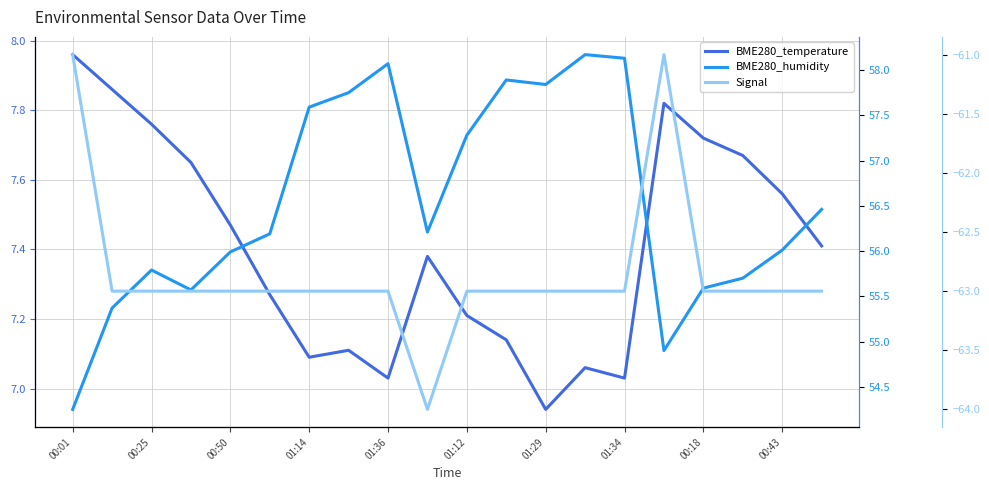

Reading right to left, list all the values displayed in this chart.

BME280_temperature: 7.4	7.6	7.7	7.7	7.8	7.0	7.1	6.9	7.1	7.2	7.4	7.0	7.1	7.1	7.3	7.5	7.7	7.8	7.9	8.0
BME280_humidity: 56.5	56.0	55.7	55.6	54.9	58.1	58.2	57.8	57.9	57.3	56.2	58.1	57.8	57.6	56.2	56.0	55.6	55.8	55.4	54.2
Signal: -63.0	-63.0	-63.0	-63.0	-61.0	-63.0	-63.0	-63.0	-63.0	-63.0	-64.0	-63.0	-63.0	-63.0	-63.0	-63.0	-63.0	-63.0	-63.0	-61.0